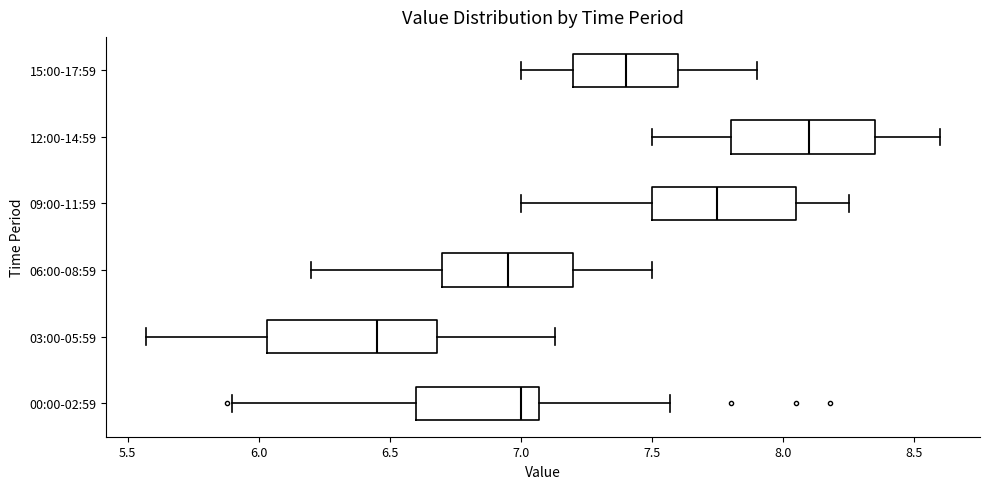

Where does the right whisker of the box for 12:00-14:59 end on the x-axis? The values are not printed on the chart, so give them approximately, as read against the axis.

8.60